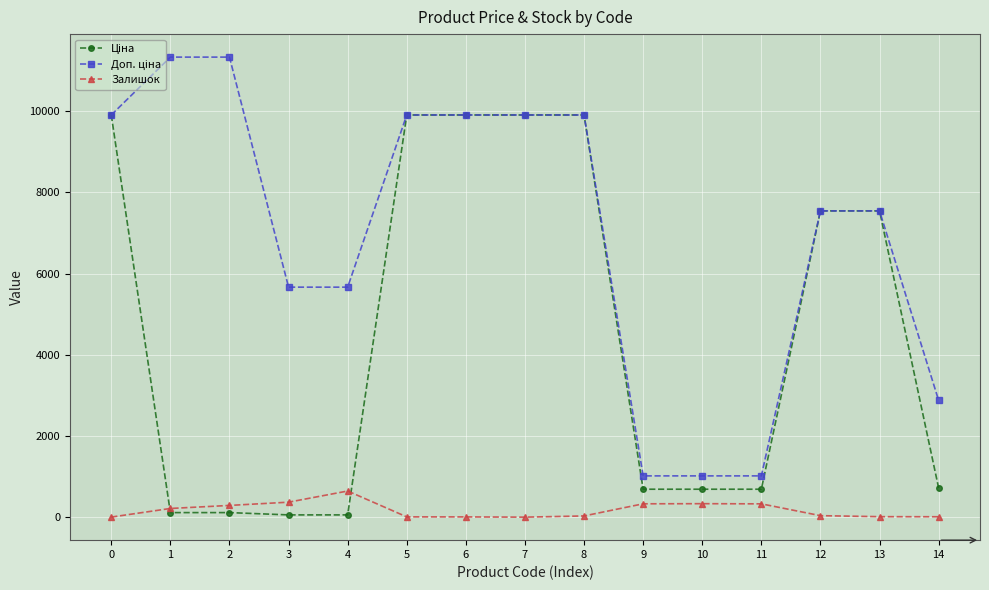

What is the maximum value shown in the chart?

11334.0